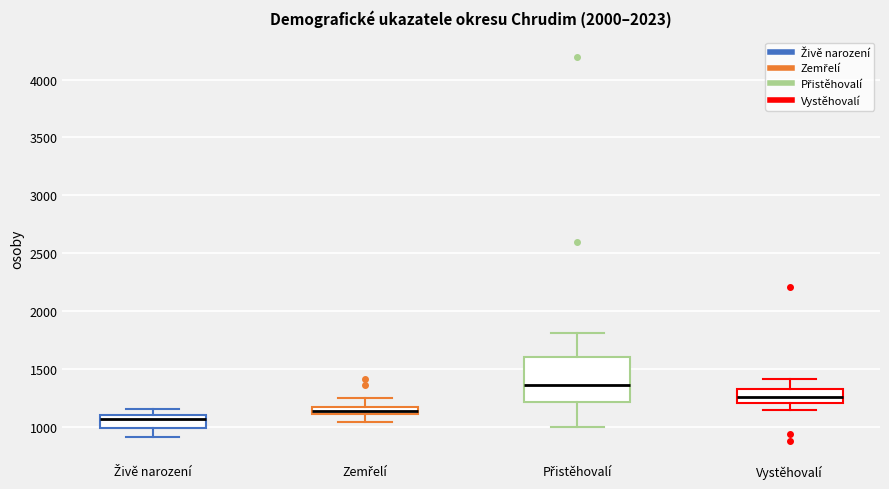

Where is the upper edge of the box for Zemřelí on the y-axis? The values are not printed on the chart, so give them approximately, as read against the axis.

1150